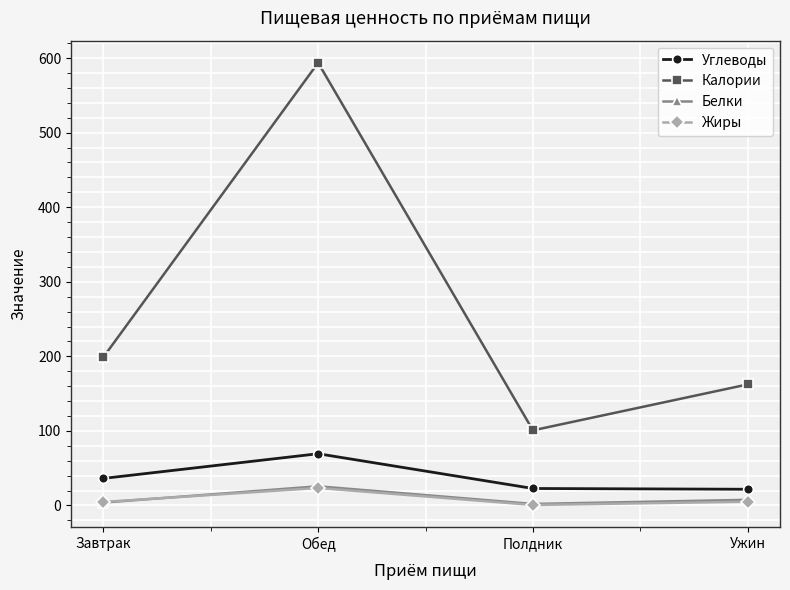

Rank the categories by Калории value from lowest to highest.

Полдник, Ужин, Завтрак, Обед